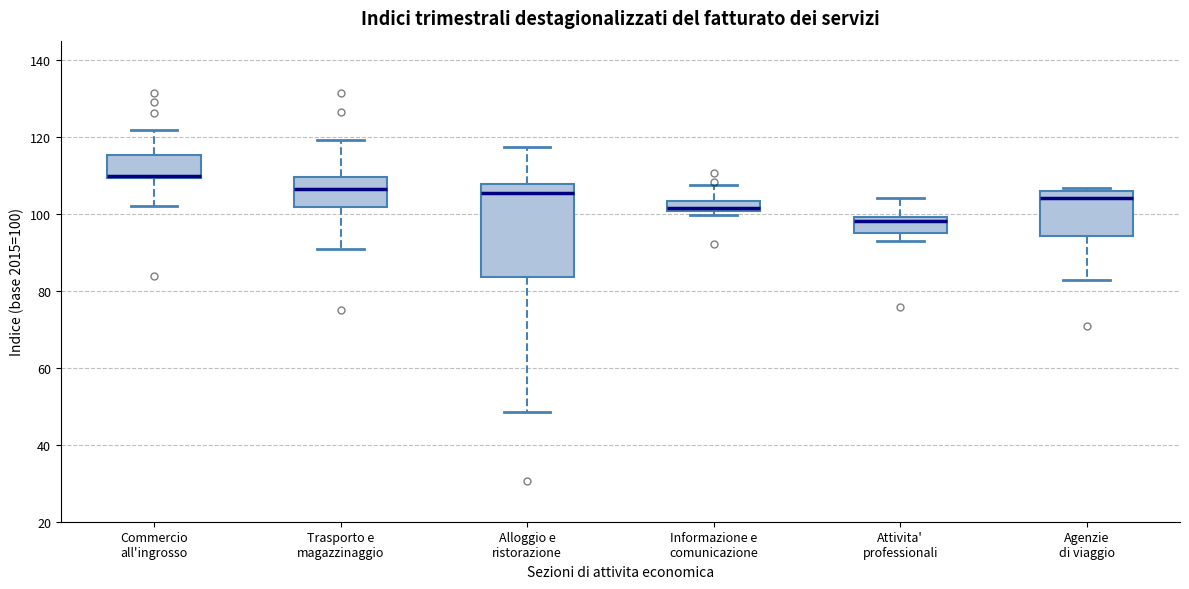

Which box is the tallest, from its lower edge to its upper edge?

Alloggio e ristorazione